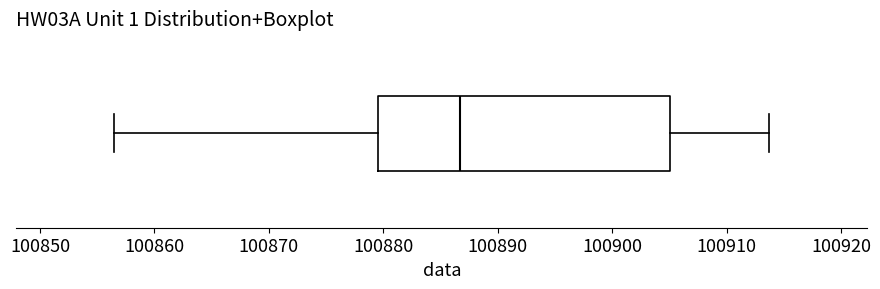

Transcribe this box plot: give where the median line is, the range the box spans, and where the two whiskers end, as read against the x-axis. The values are not printed on the chart, so give them approximately, as read against the axis.

median 100887, box 100880 to 100905, whiskers 100857 to 100914